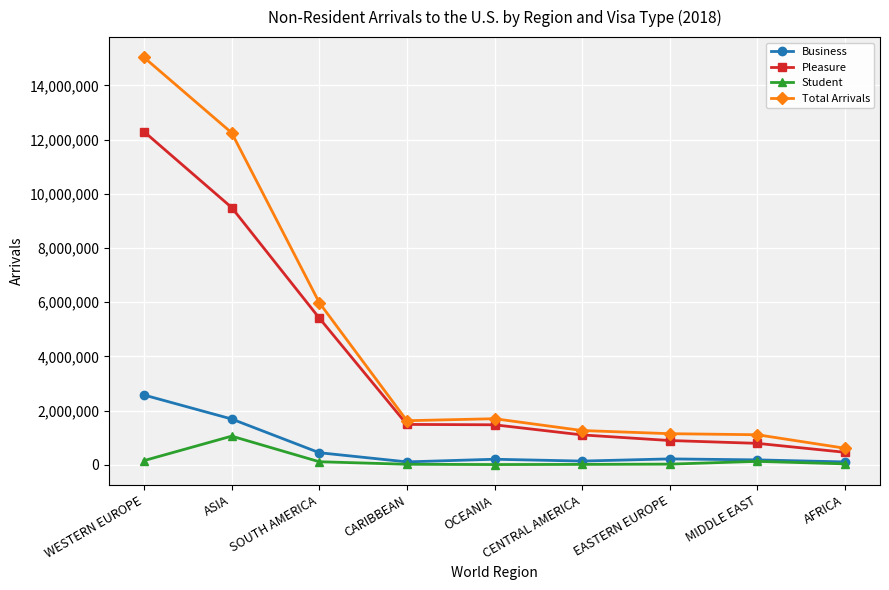

True or false: Pleasure and Total Arrivals intersect in this chart.

False